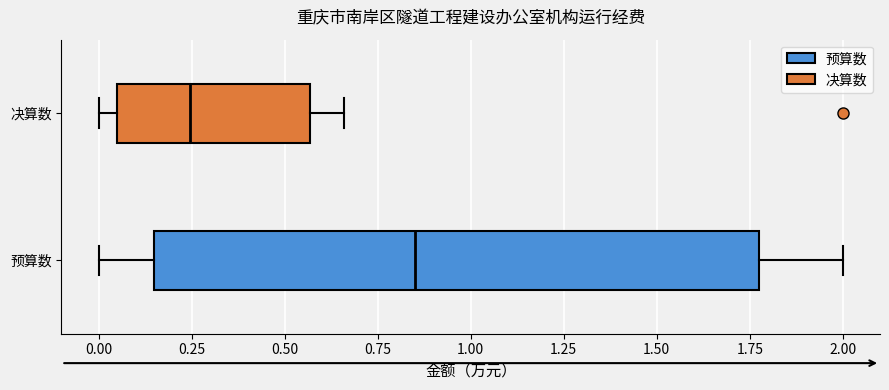

Which box's median line is the furthest to the left?

决算数